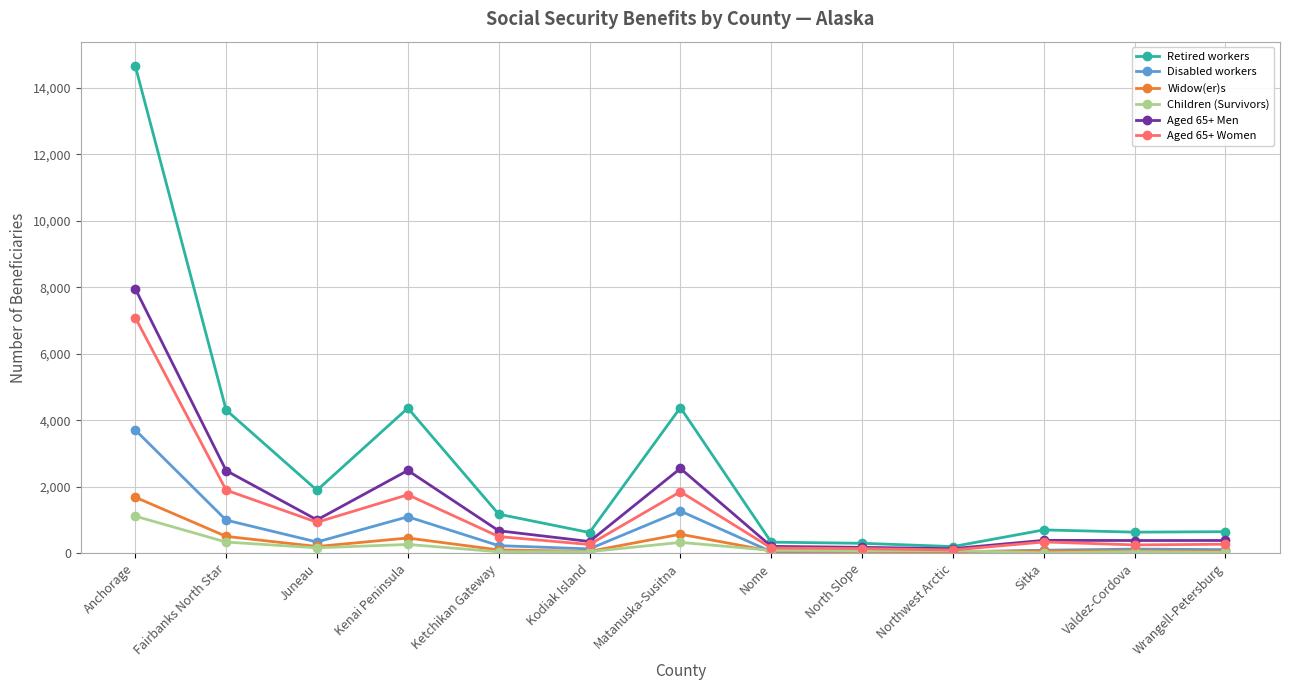

What are all the series names shown in the legend?

Retired workers, Disabled workers, Widow(er)s, Children (Survivors), Aged 65+ Men, Aged 65+ Women